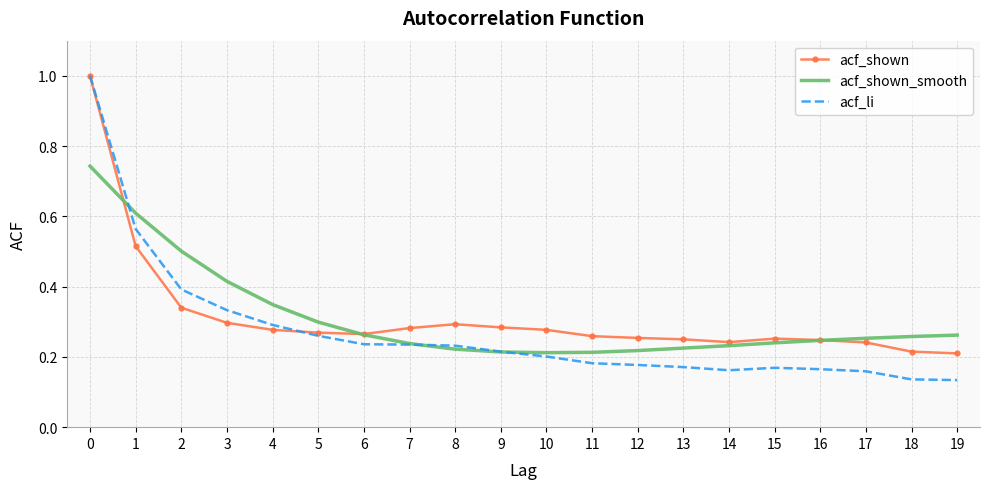

The acf_li series shows 0.1 at 16. True or false?

False